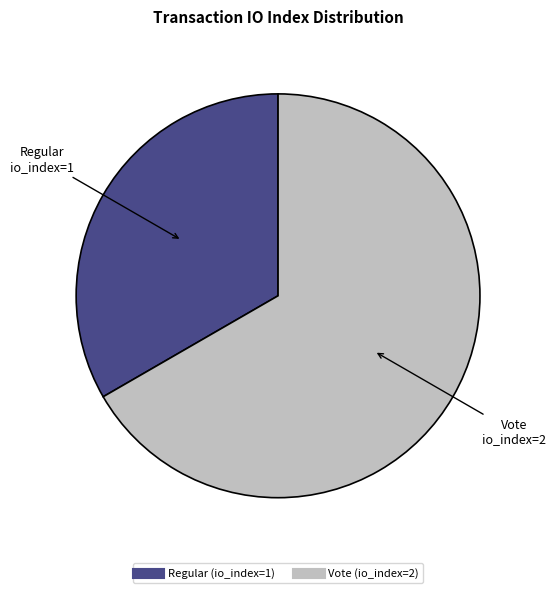

How many slices are in this pie chart?

2